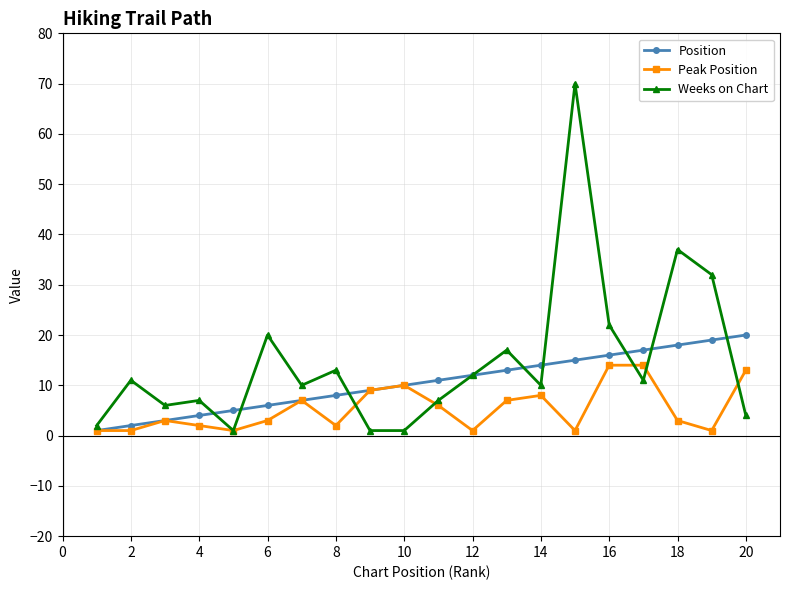

List the series in order of their peak value, lowest first.

Peak Position, Position, Weeks on Chart